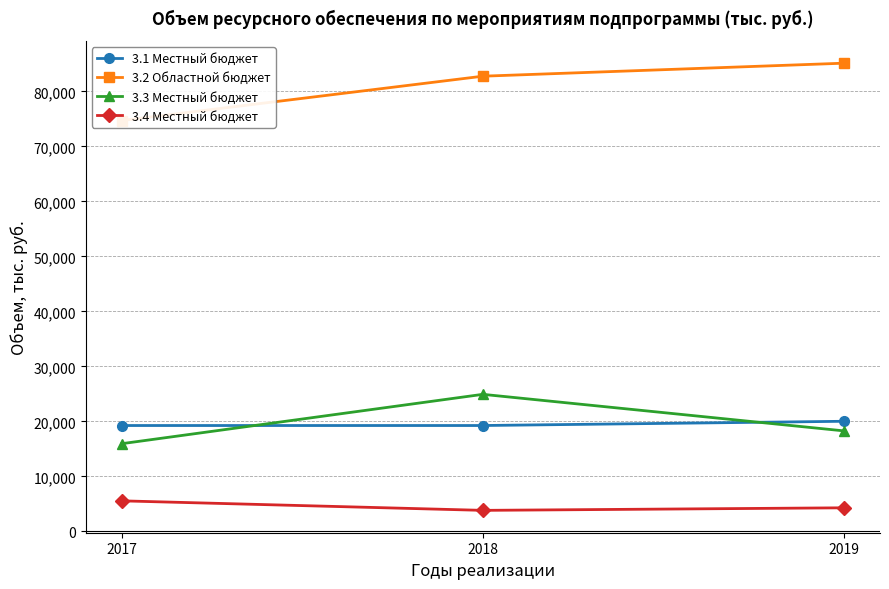

The value of 3.1 Местный бюджет at 2019 is 20030.4. True or false?

True